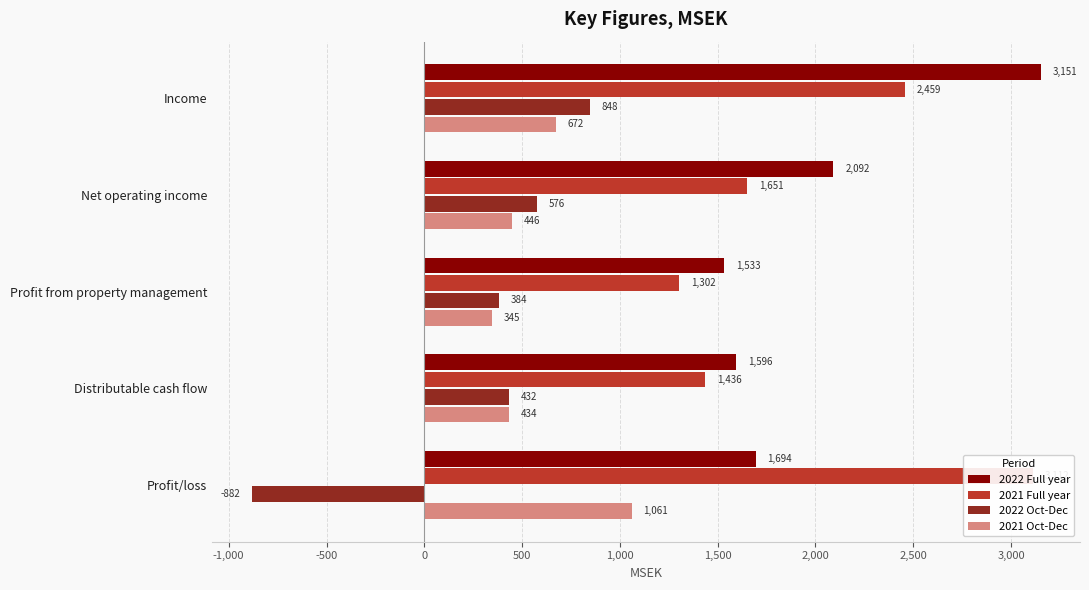

What is the difference between the maximum and minimum values in the 2021 Oct-Dec series?

716